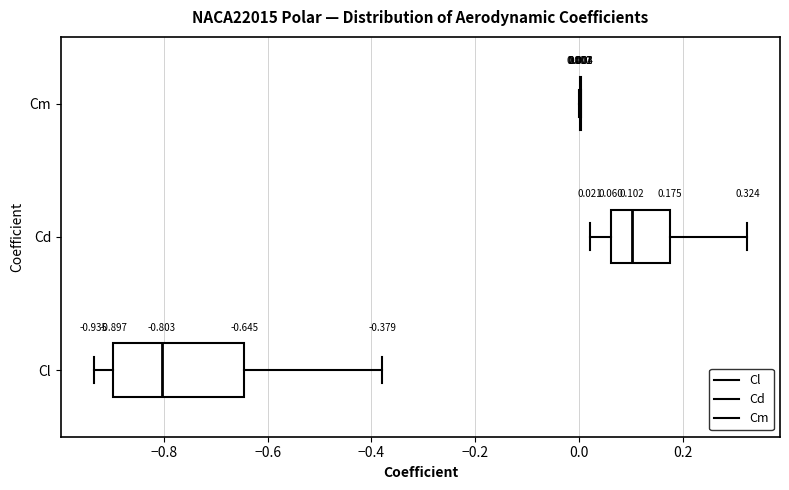

Which box is the widest, from its left edge to its right edge?

Cl